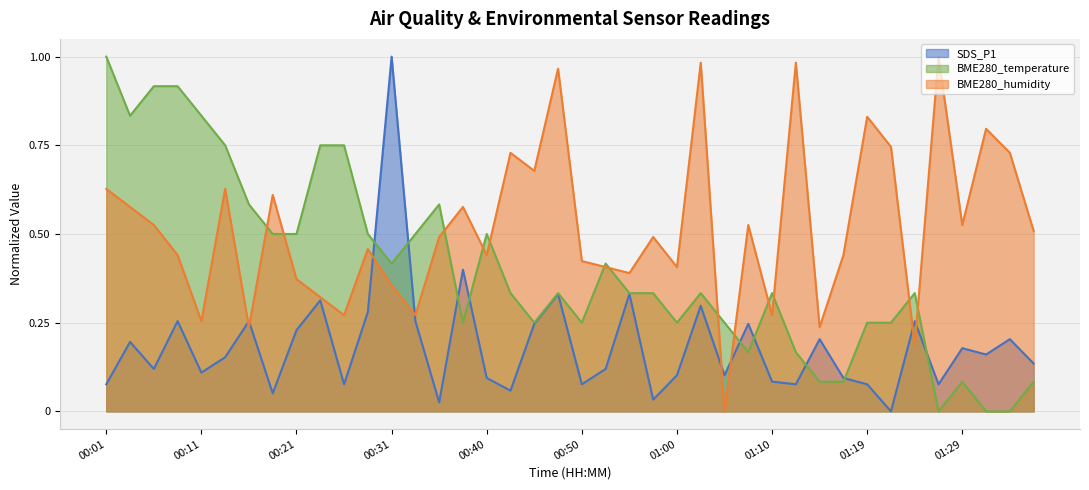

How many values in BME280_humidity are above zero?

39